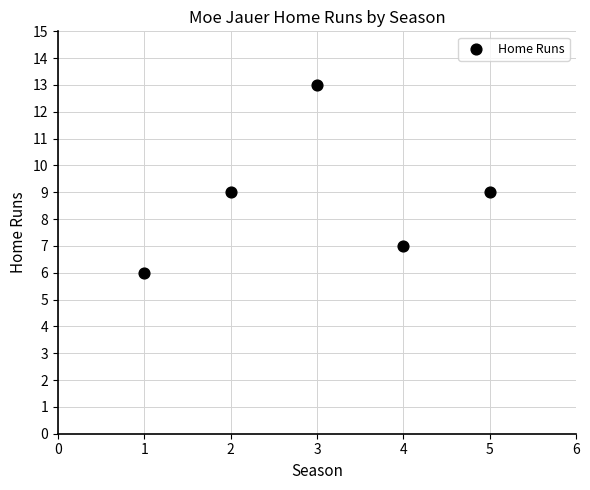

What is the range of X values (max minus min)?

4